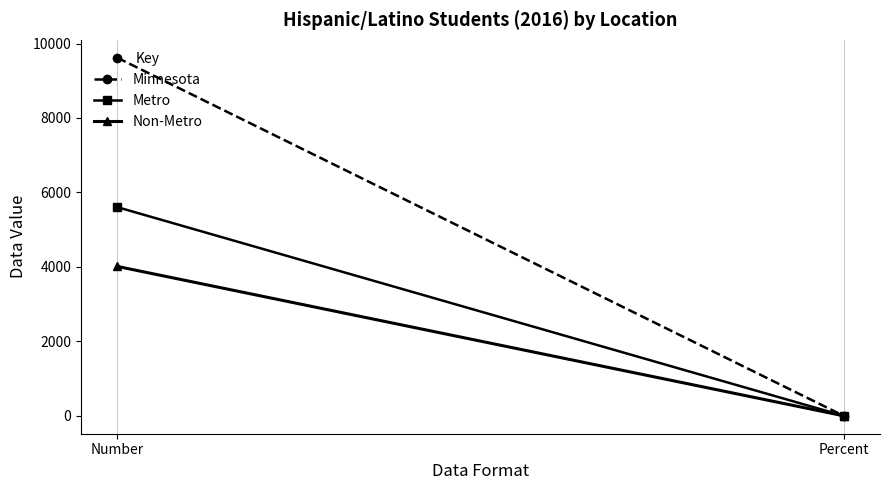

How many categories are shown in the chart?

2